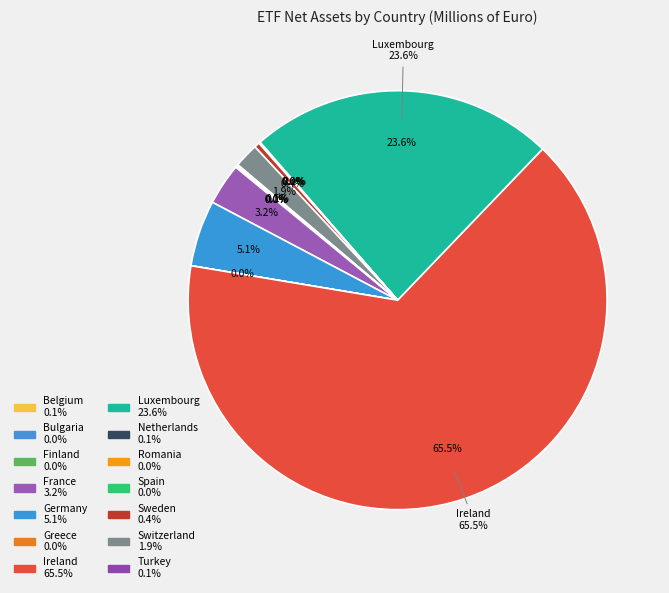

Is the sum of Sweden and Spain greater than half?

No